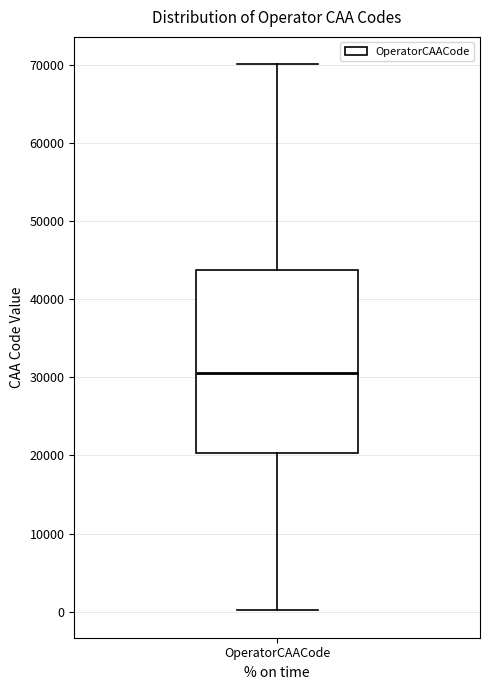

Transcribe this box plot: give where the median line is, the range the box spans, and where the two whiskers end, as read against the y-axis. The values are not printed on the chart, so give them approximately, as read against the axis.

median 31000, box 20000 to 44000, whiskers 0 to 70000